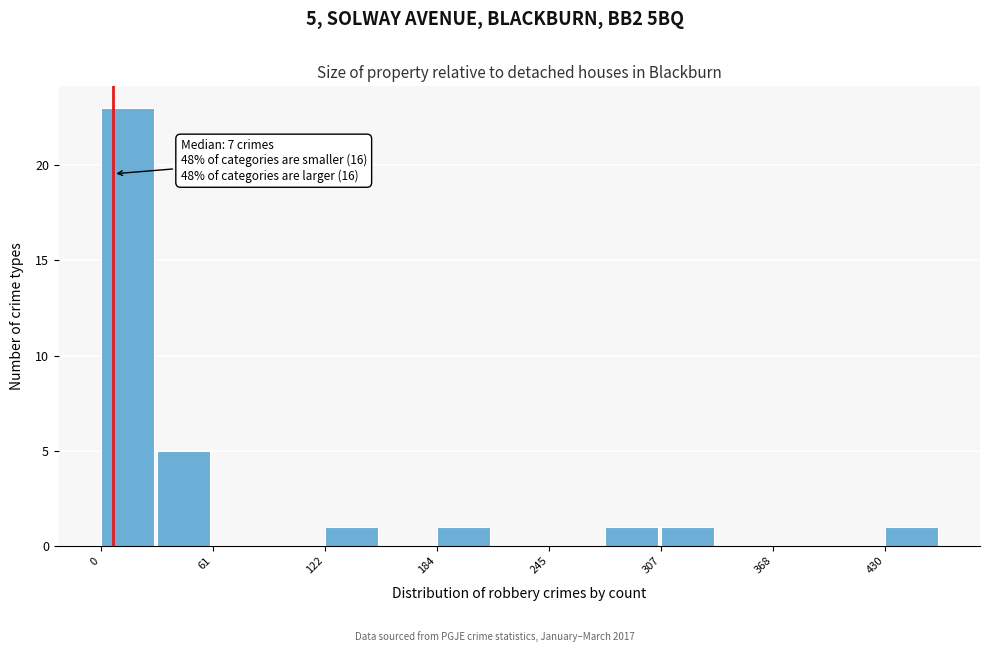

Read against the x-axis, roughly where is the centre of the tallest bar?

10